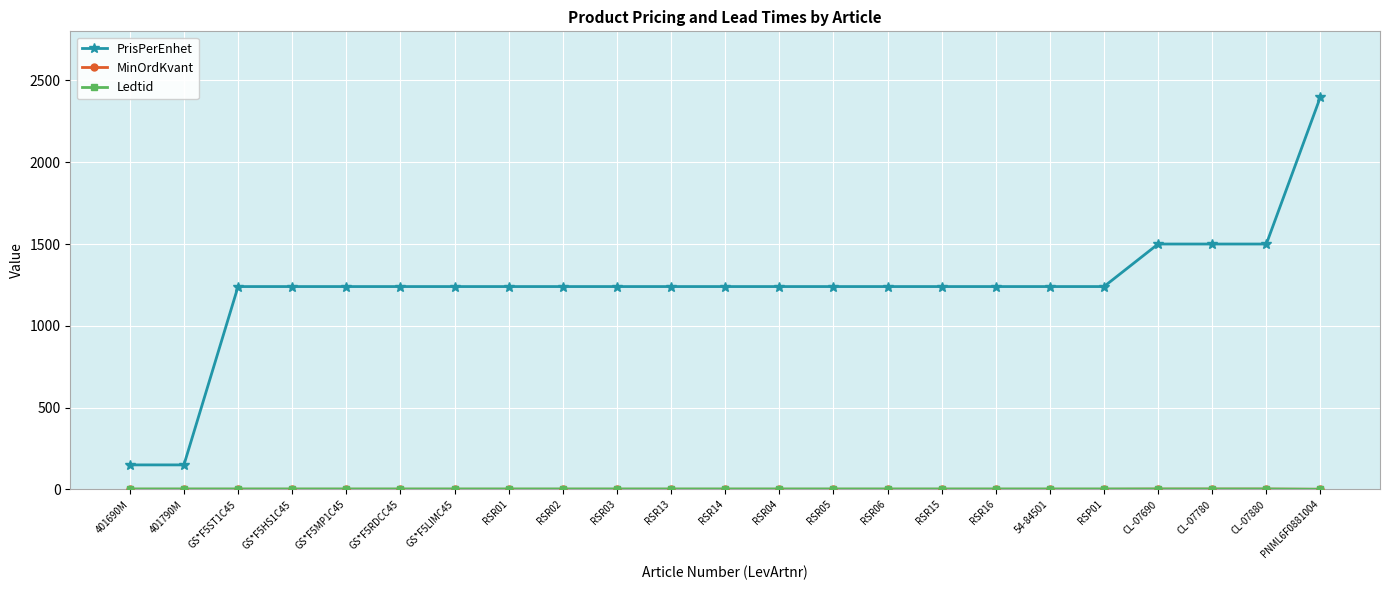

Which label corresponds to the largest value in the chart?

PNML6F0881004